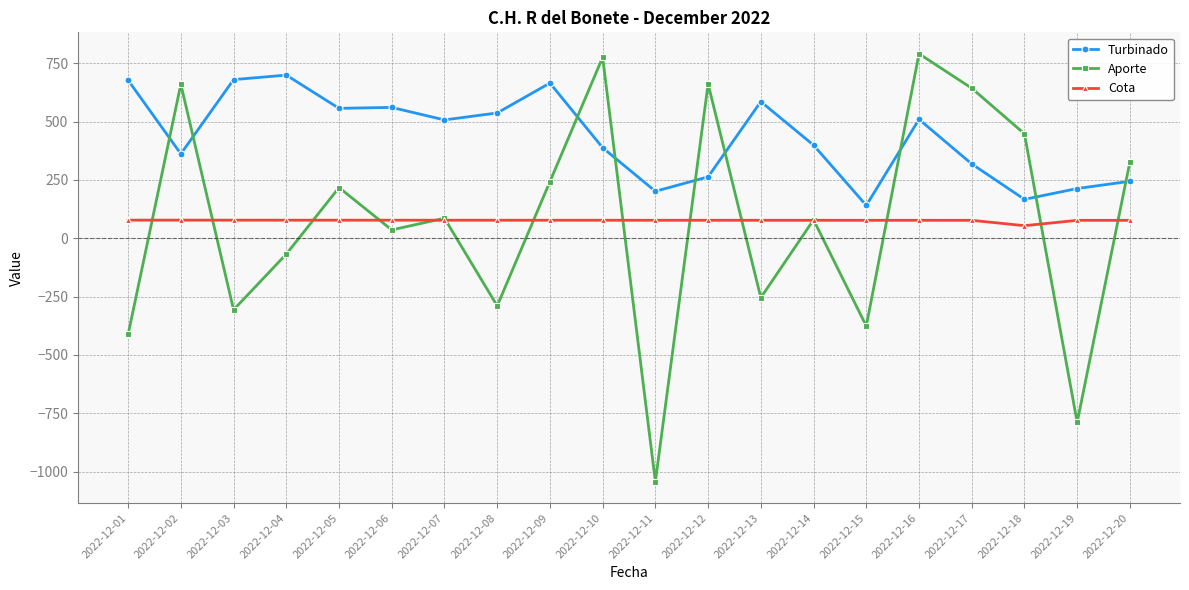

What is the minimum value shown in the chart?

-1042.9